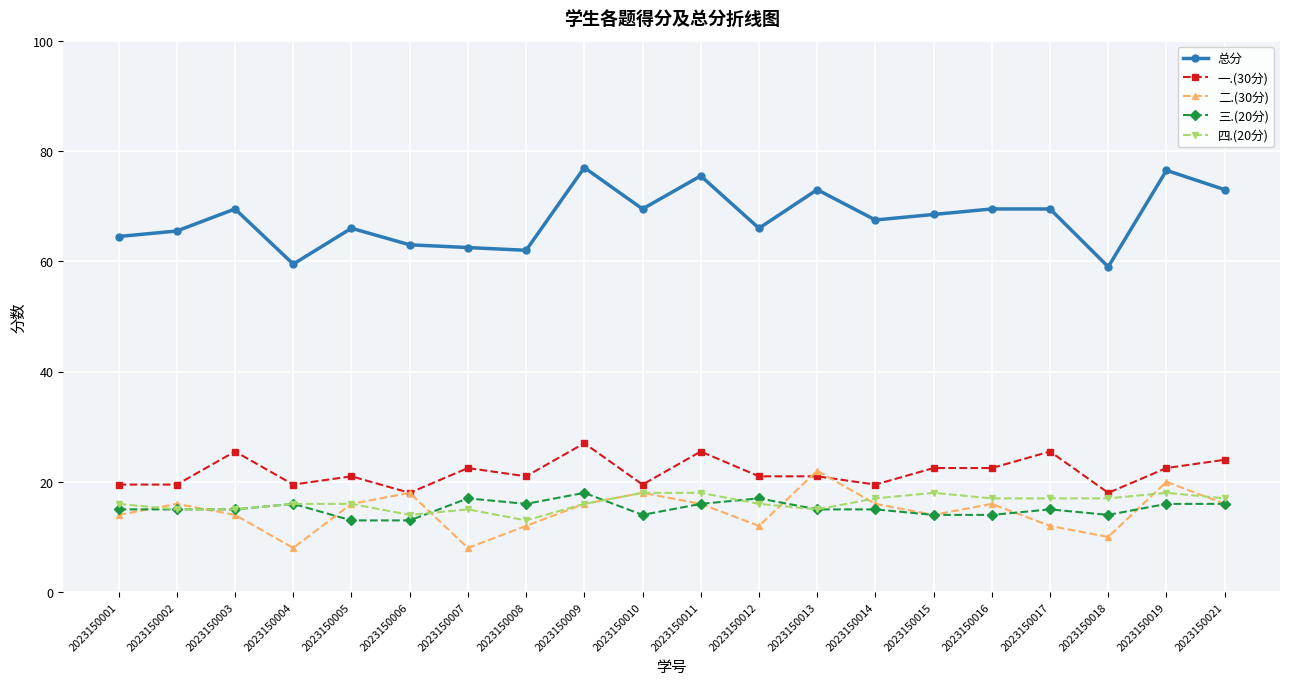

What is the value of the 一.(30分) point at the 17th from the left?

25.5